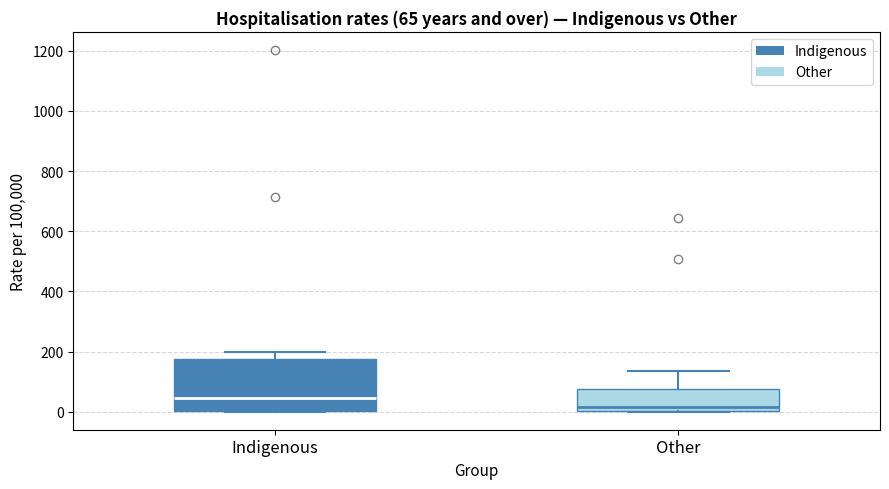

Comparing the boxes themselves (not the whiskers), which one is the tallest?

Indigenous